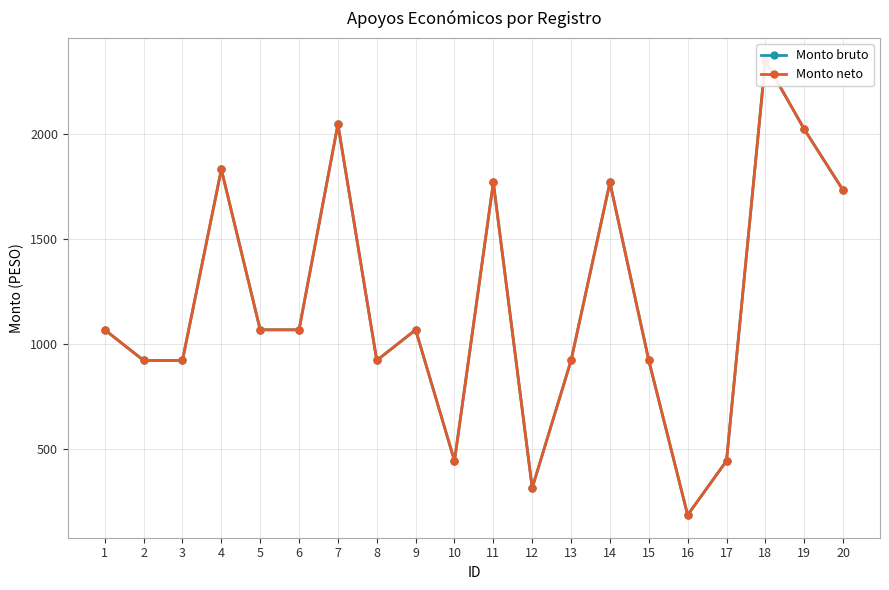

Which series has the widest spread of values?

Monto bruto